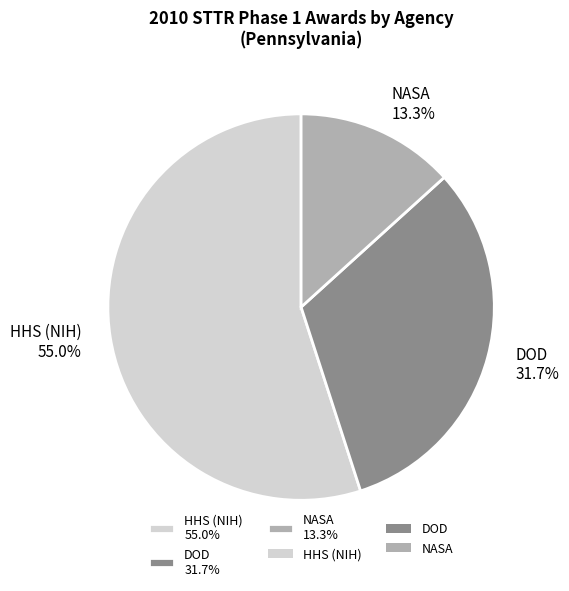

Does HHS (NIH) account for over 50% of the chart?

Yes